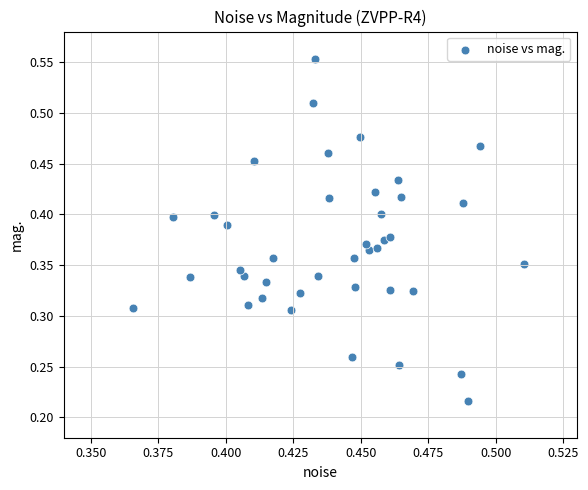

Count the number of points in this scatter plot.

40